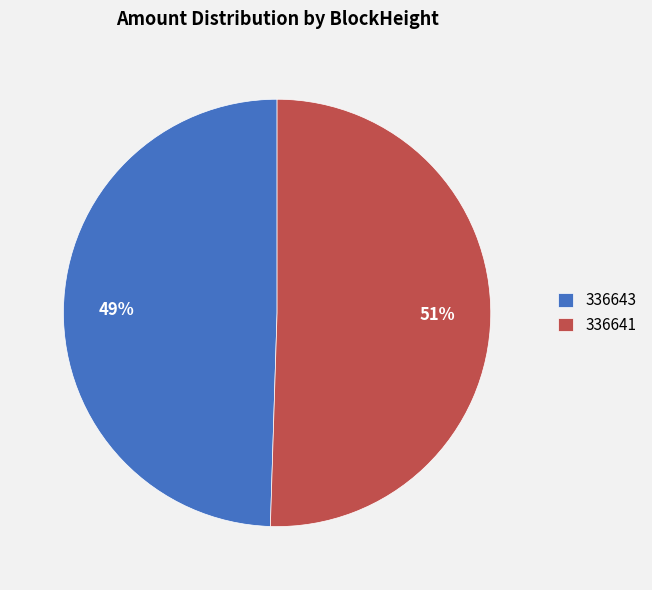

Do 336641 and 336643 together represent more than half of the pie?

Yes